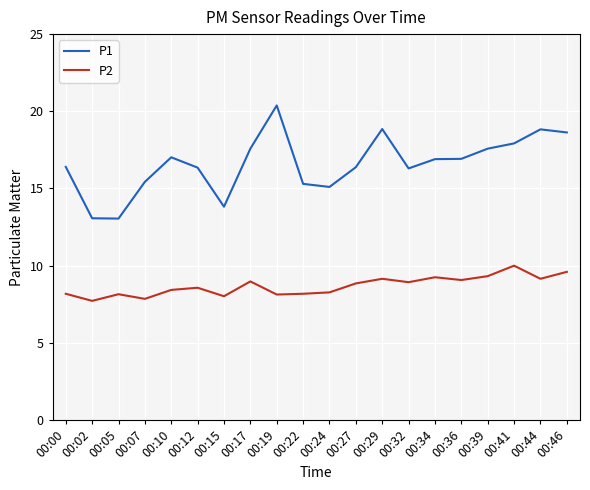

Between 00:29 and 00:36, which series saw the biggest shift?

P1